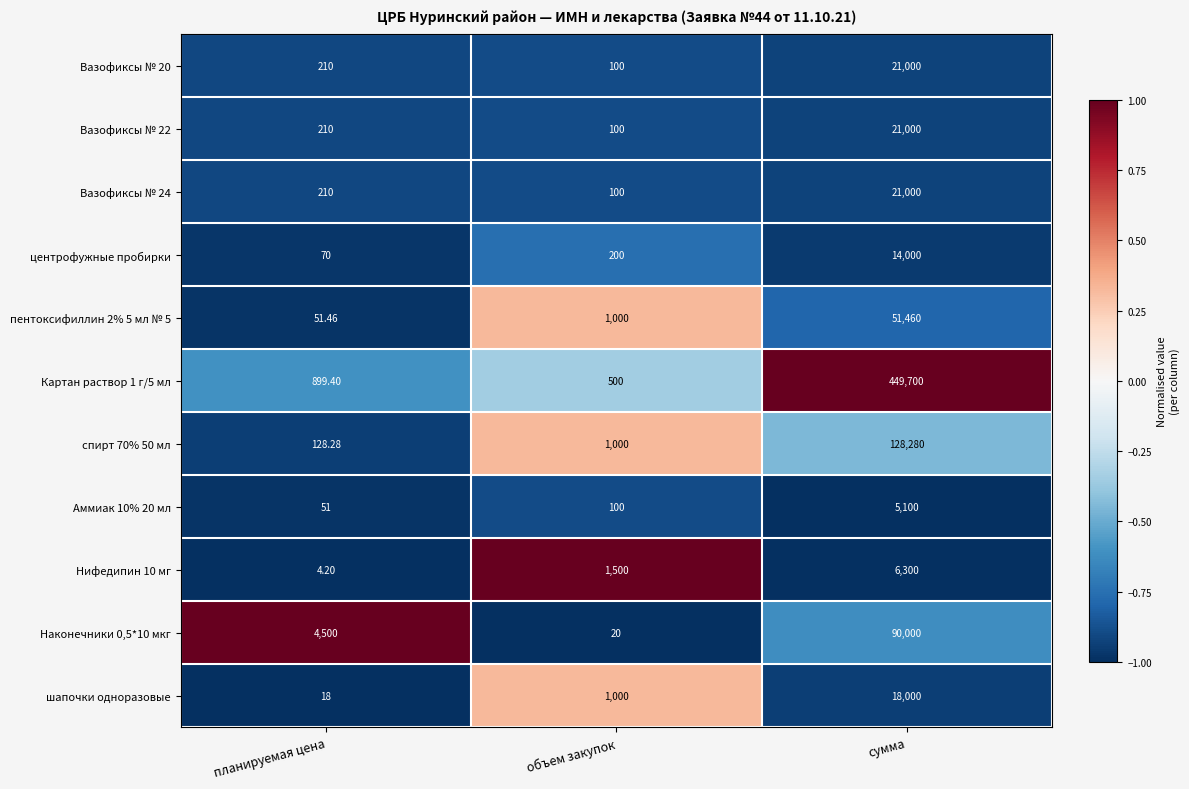

At which label does Картан раствор 1 г/5 мл reach its minimum?

объем закупок